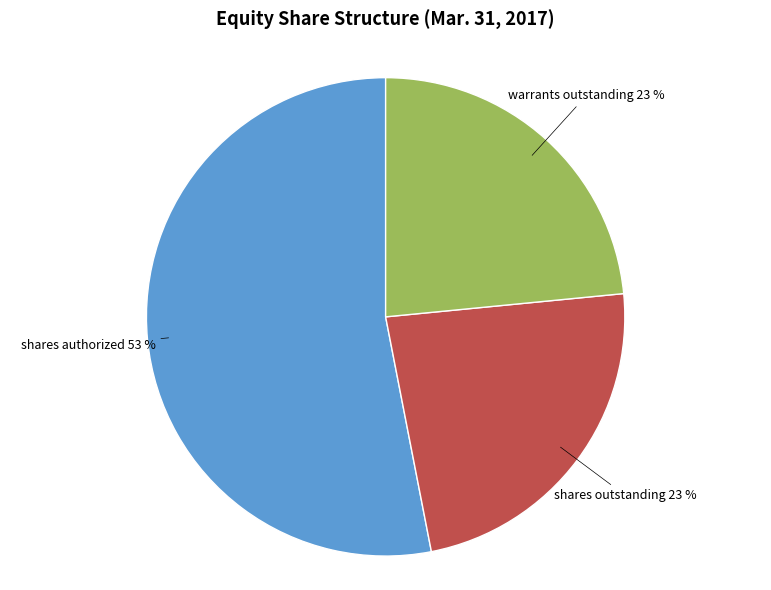

Is there a majority slice in this chart?

Yes